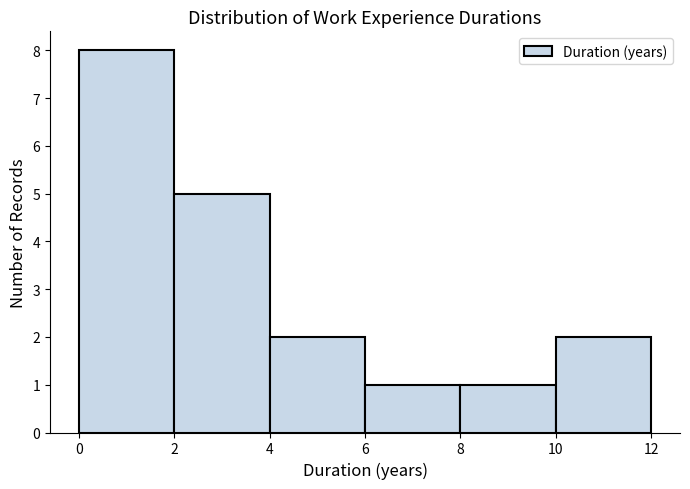

What is the height of the bar covering 4 to 6 on the x-axis? The values are not printed on the chart, so give them approximately, as read against the axis.

2